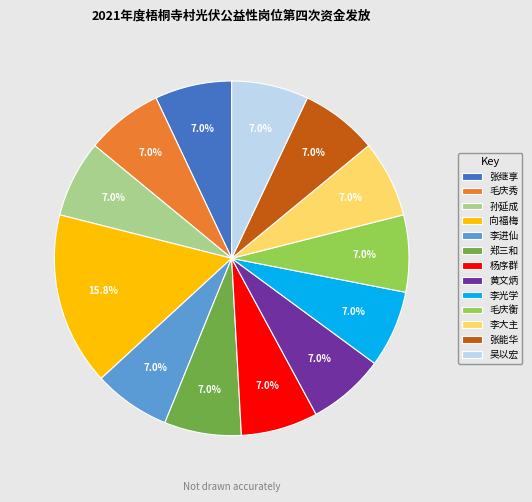

The 郑三和 slice represents 1% of the pie. True or false?

False